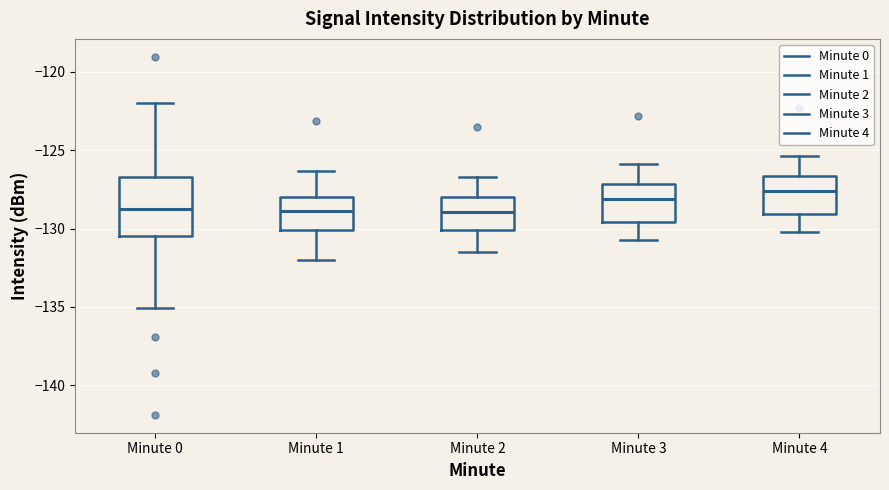

Where is the lower edge of the box for Minute 0 on the y-axis? The values are not printed on the chart, so give them approximately, as read against the axis.

-130.5